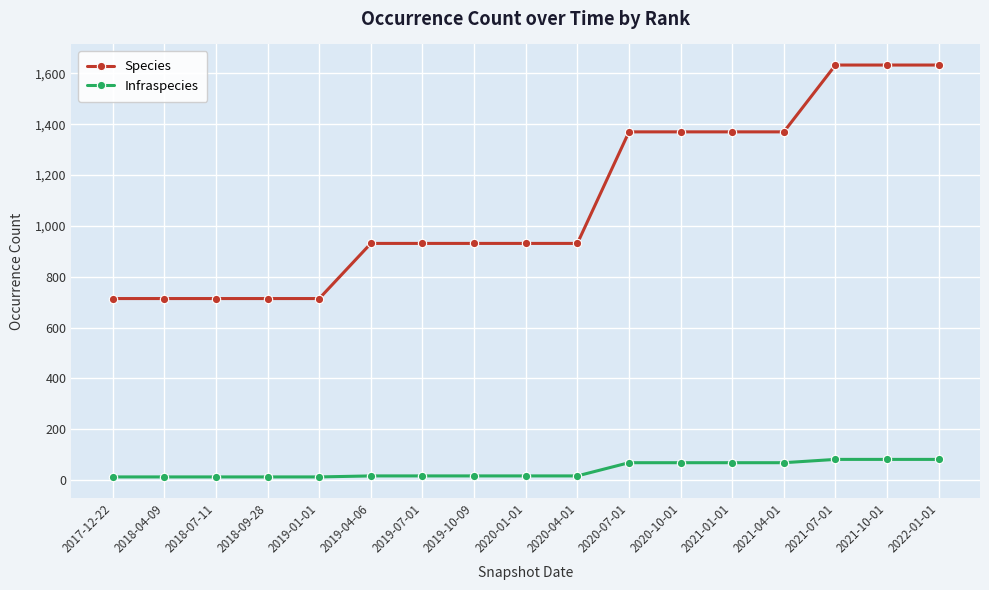

What is the approximate value of Species at 2021-10-01?

1633